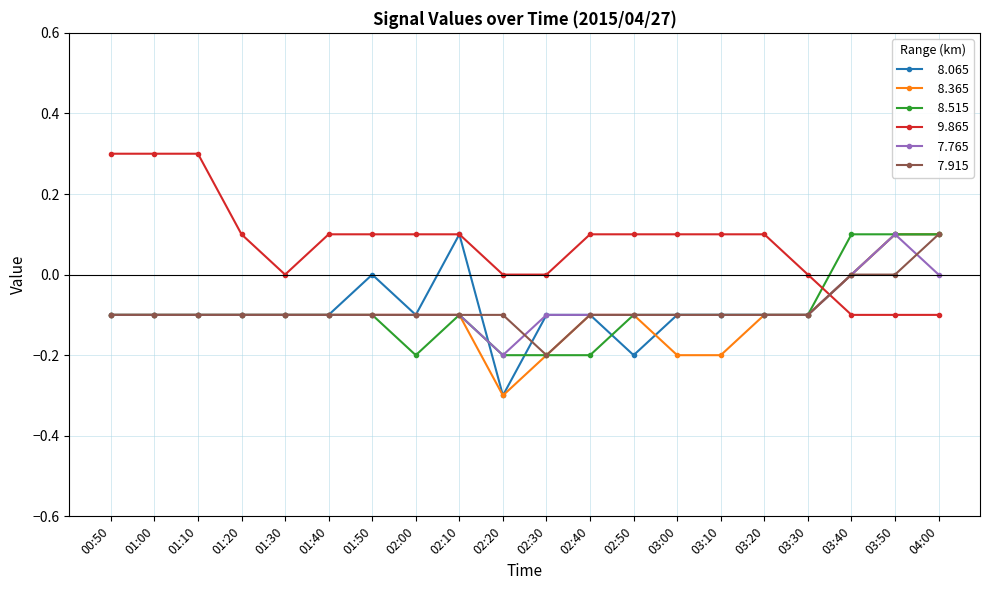

What is the total value across all series at 03:00?

-0.5